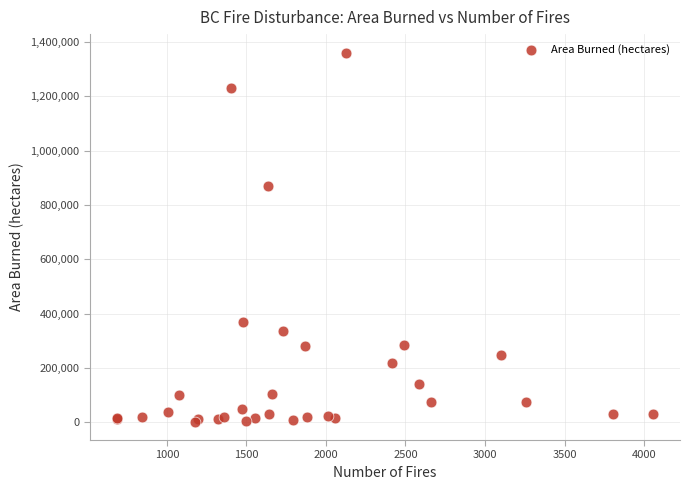

What Y value in the scatter plot is closest to 681951?

869255